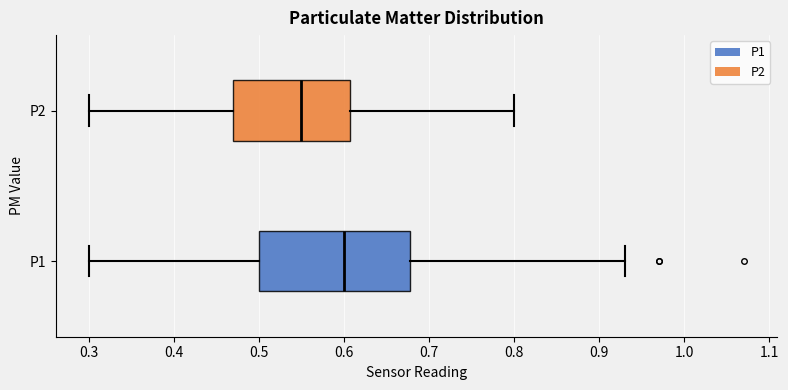

Comparing the boxes themselves (not the whiskers), which one is the widest?

P1